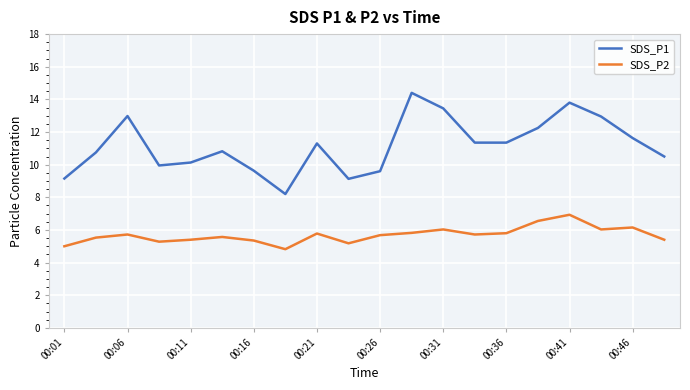

True or false: SDS_P2 has more than 1 interior local peaks.

True